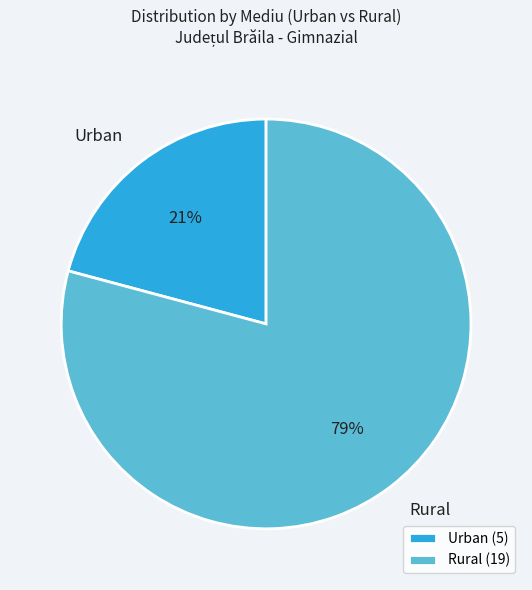

To the nearest percent, what is the combined percentage of Urban and Rural?

100%